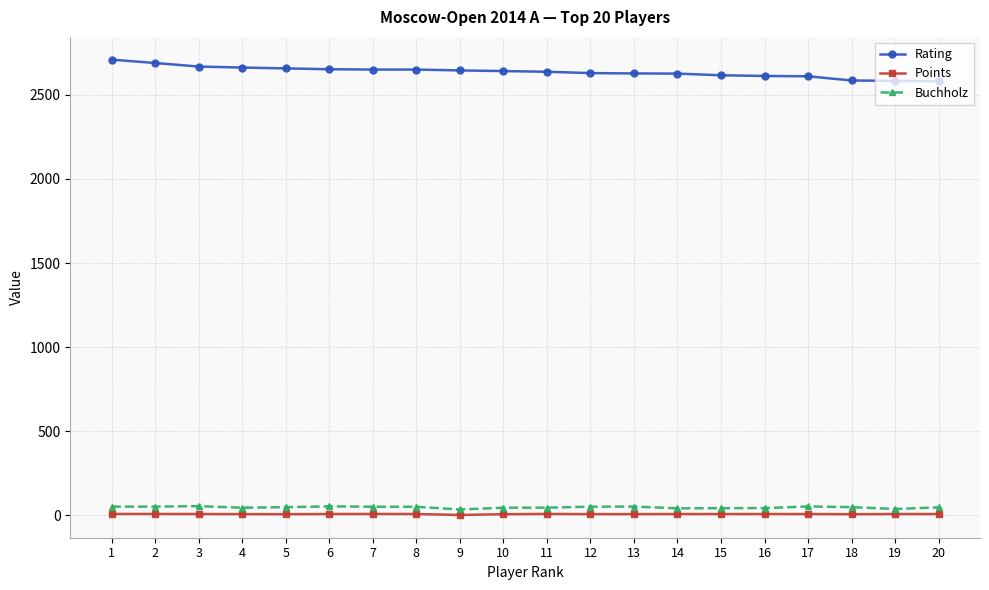

What is the minimum value for Points?

1.0